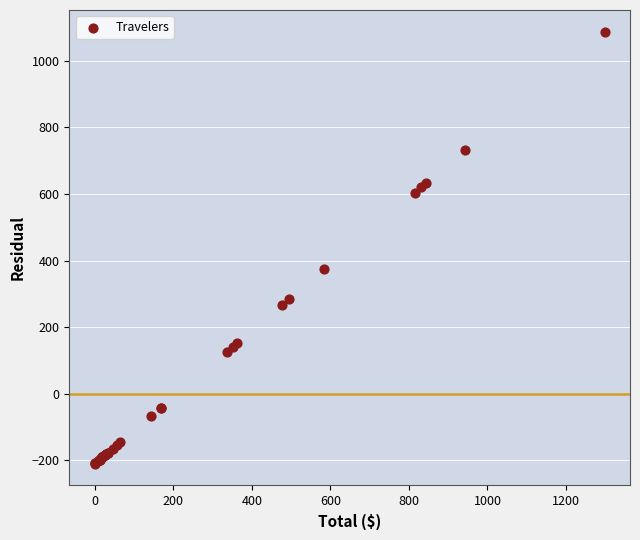

What Y value in the scatter plot is closest to 438?

374.1